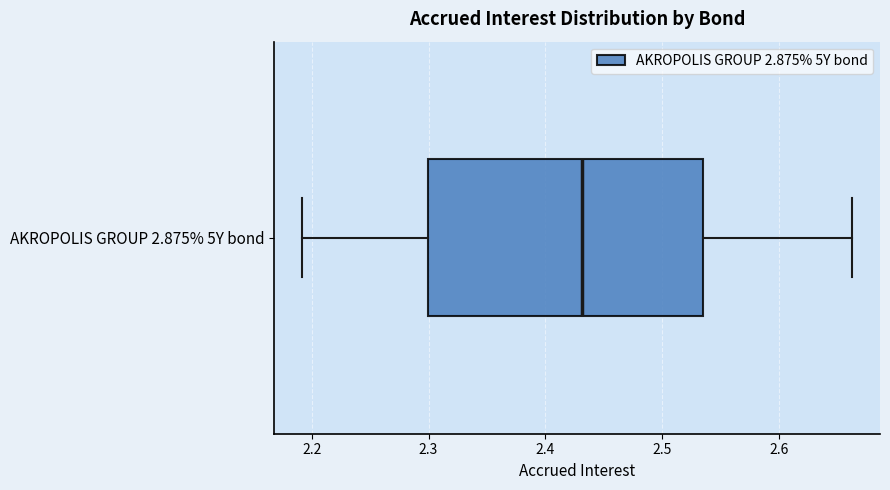

Read this box plot against the x-axis: the position of the median line, the range covered by the box, and the ends of both whiskers. The values are not printed on the chart, so give them approximately, as read against the axis.

median 2.43, box 2.30 to 2.54, whiskers 2.19 to 2.66